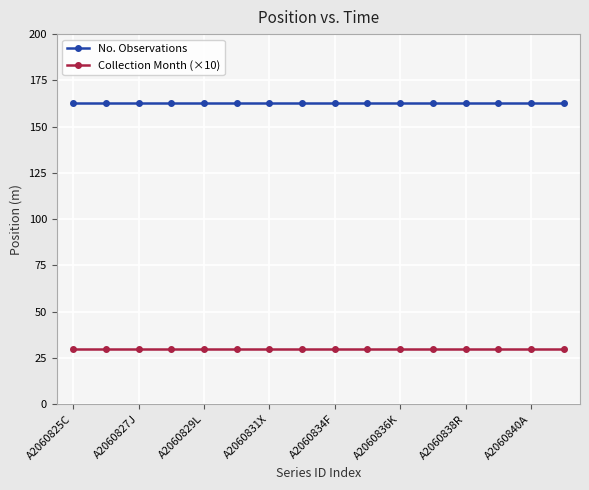

True or false: No. Observations and Collection Month (×10) cross at least once.

False